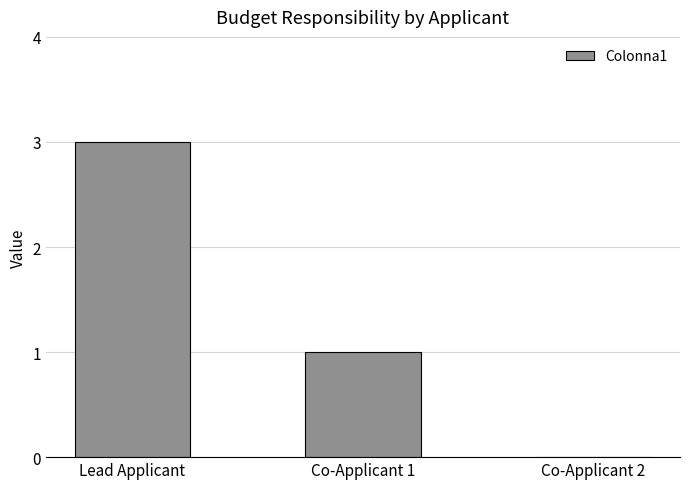

What is the greatest value displayed?

3